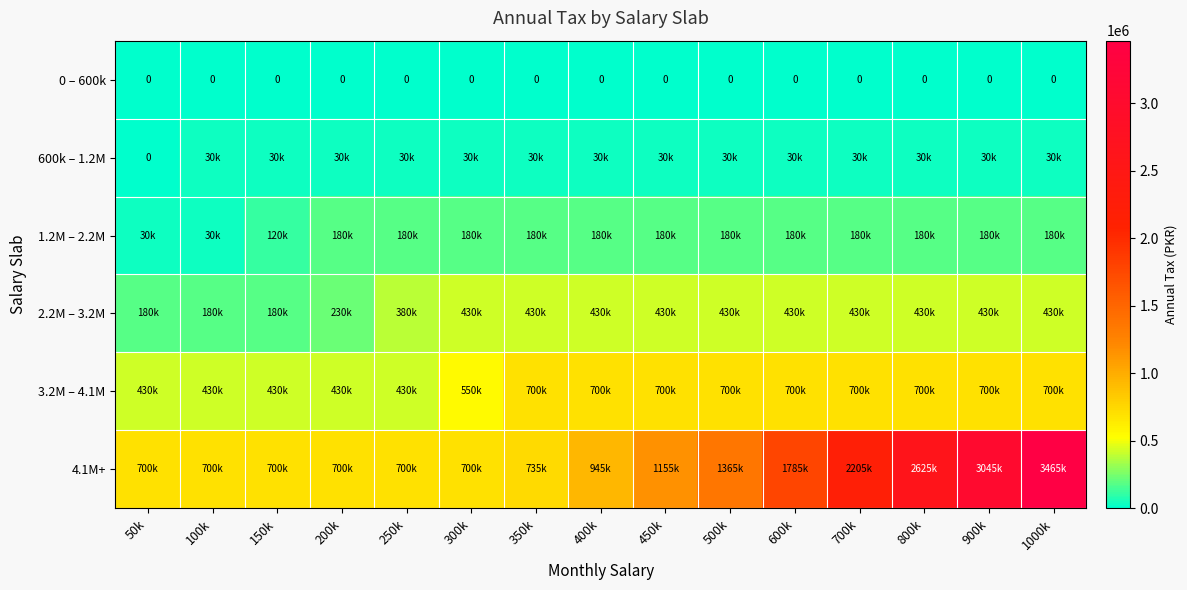

What is the spread (max minus min) of values at 50k?

700000